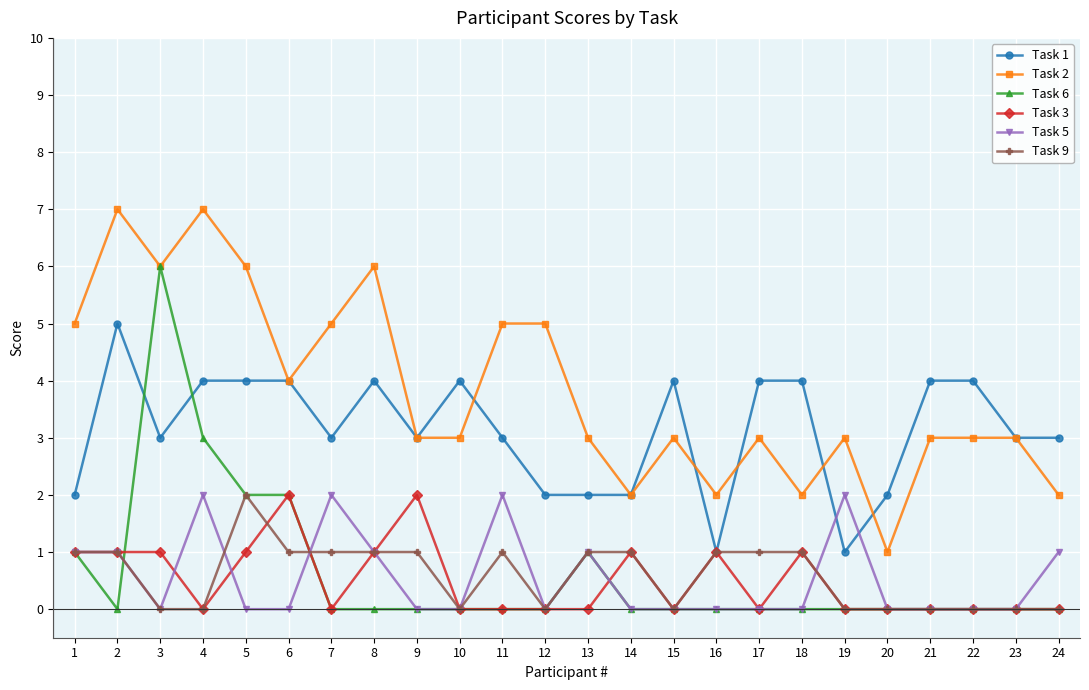

True or false: Task 6 has a value of -3 at 2.

False